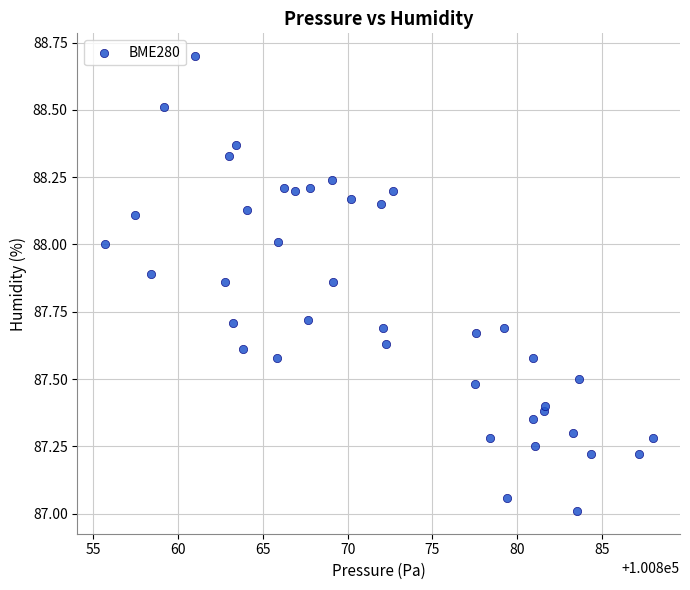

What is the range of X values (max minus min)?

32.3